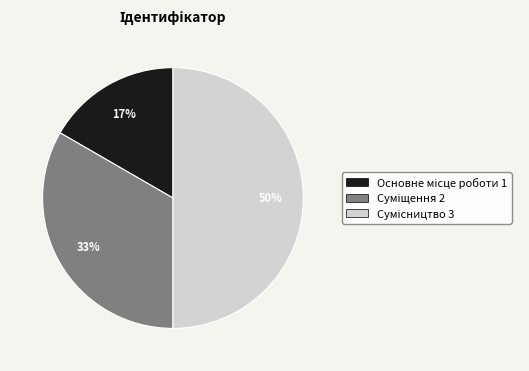

To the nearest percent, what is the difference between the largest and smallest slice percentages?

33%